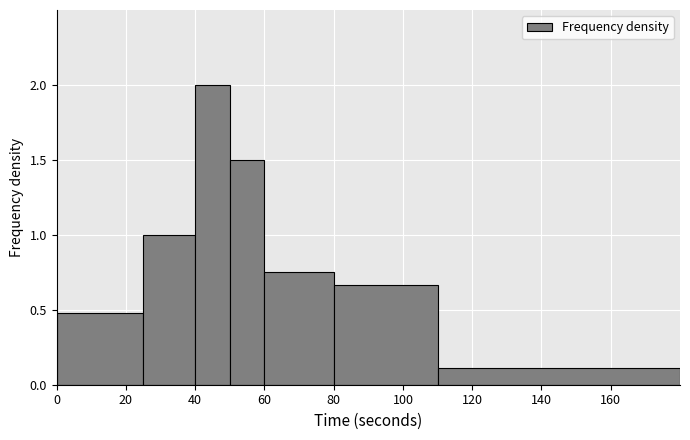

How tall is the bar that spans 110 to 180 on the x-axis? Neither the bar edges nor the heights are printed on the chart, so give them approximately, as read against the axes.

0.10